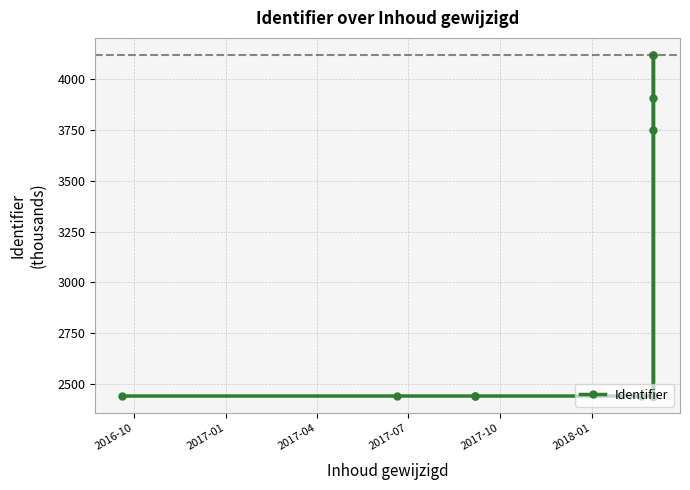

What is the smallest value displayed?

2440.7